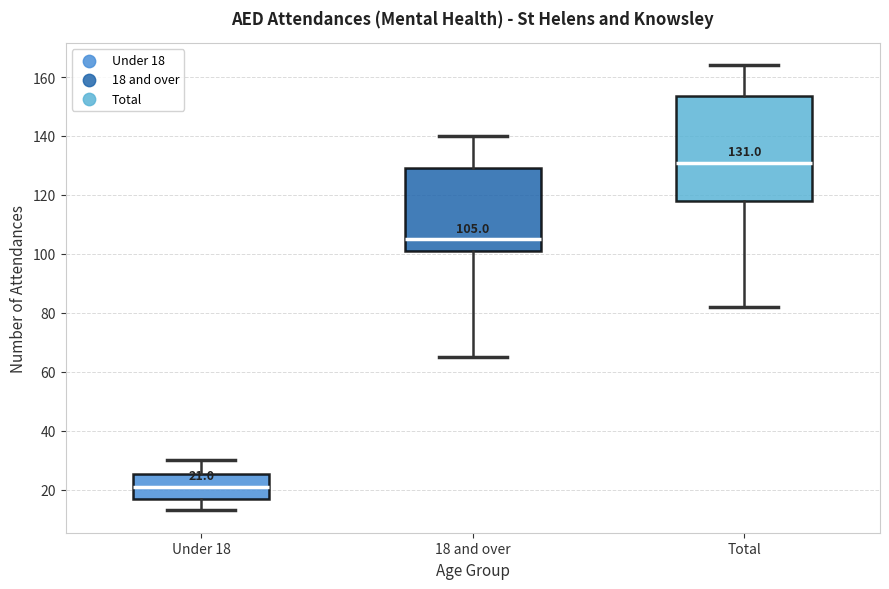

Which box's median line is the highest?

Total